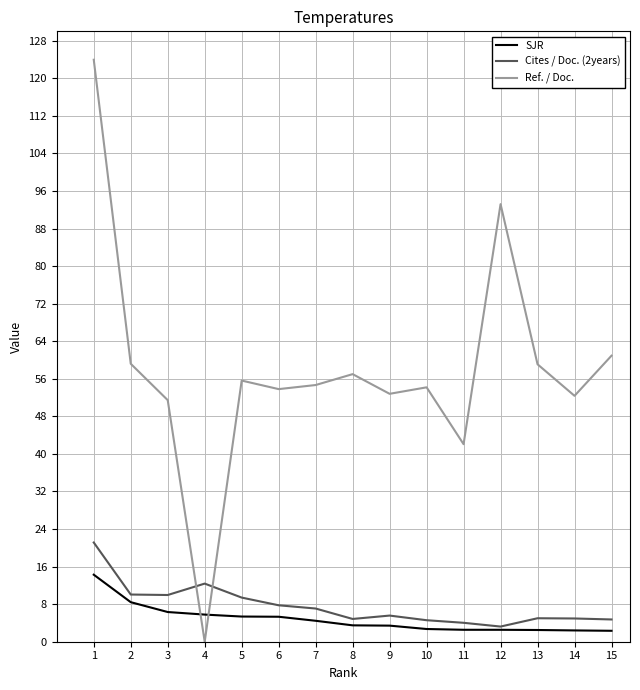

Which series has the largest range (max minus min)?

Ref. / Doc.